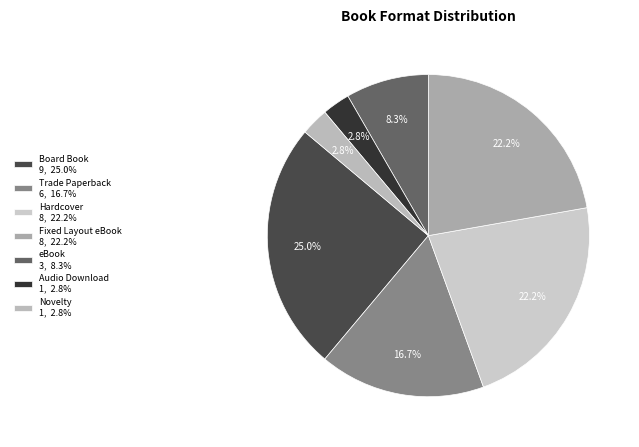

Rank the categories by value from highest to lowest.

Board Book, Hardcover, Fixed Layout eBook, Trade Paperback, eBook, Audio Download, Novelty